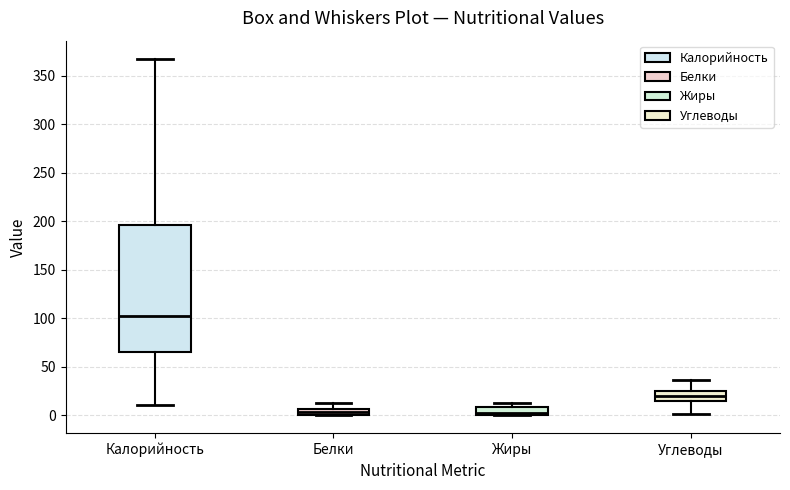

Where is the lower edge of the box for Углеводы on the y-axis? The values are not printed on the chart, so give them approximately, as read against the axis.

15